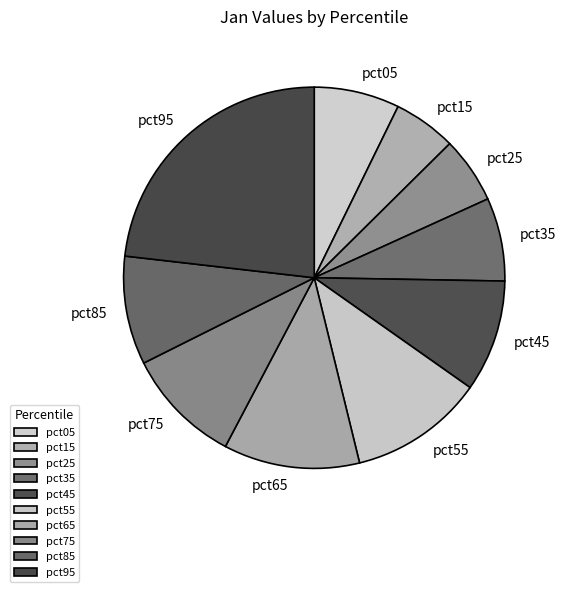

Is there any slice that represents more than half of the pie?

No